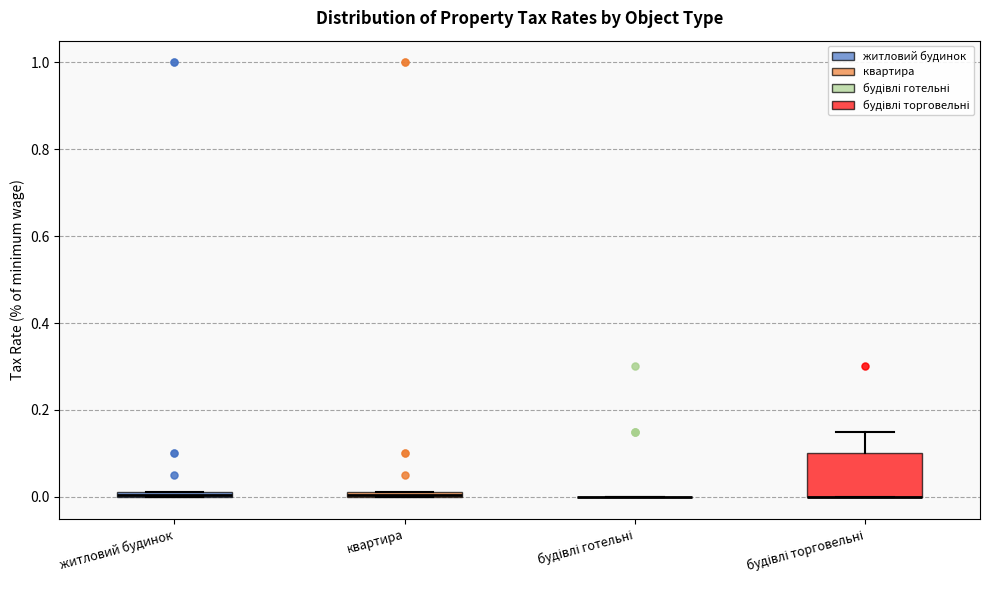

Comparing the boxes themselves (not the whiskers), which one is the tallest?

будівлі торговельні